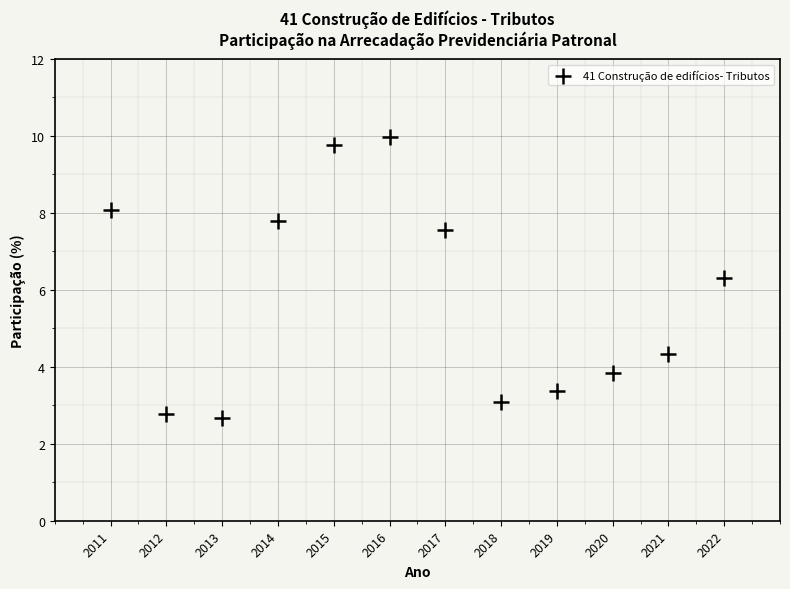

What is the average X value?

2016.5